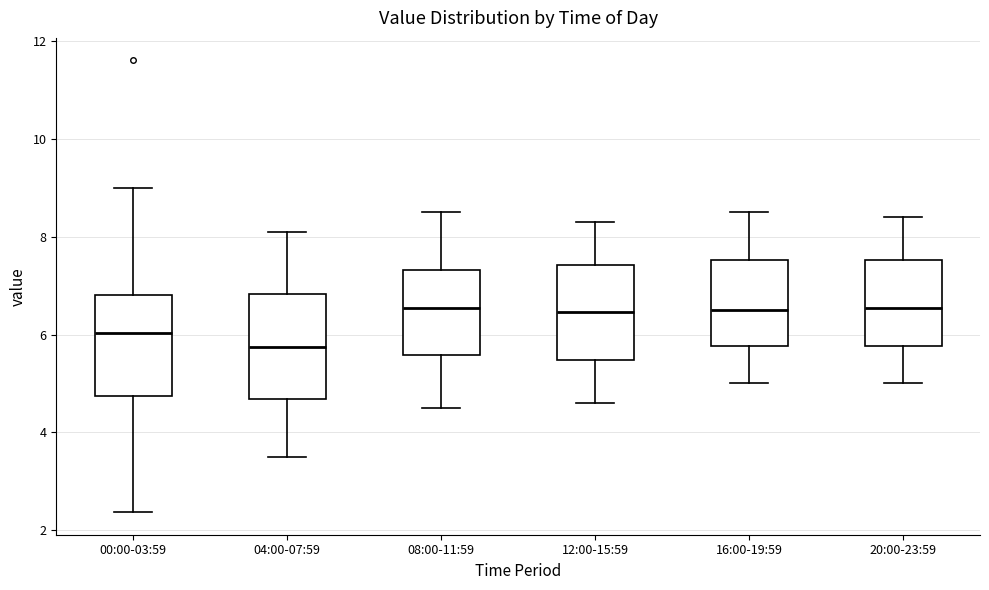

Reading left to right, read every box against the y-axis: the position of its median line, the range the box covers, and the ends of its whiskers. The values are not printed on the chart, so give them approximately, as read against the axis.

00:00-03:59: median 6.0, box 4.8 to 6.8, whiskers 2.4 to 9.0
04:00-07:59: median 5.8, box 4.6 to 6.8, whiskers 3.6 to 8.2
08:00-11:59: median 6.6, box 5.6 to 7.4, whiskers 4.6 to 8.6
12:00-15:59: median 6.4, box 5.4 to 7.4, whiskers 4.6 to 8.4
16:00-19:59: median 6.6, box 5.8 to 7.6, whiskers 5.0 to 8.6
20:00-23:59: median 6.6, box 5.8 to 7.6, whiskers 5.0 to 8.4